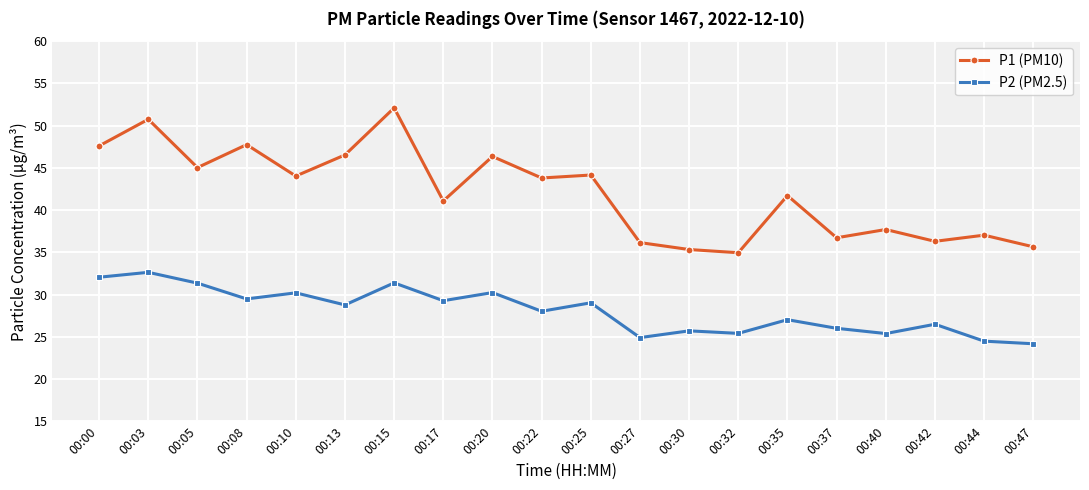

What is the difference between the maximum and minimum values in the P2 (PM2.5) series?

8.5